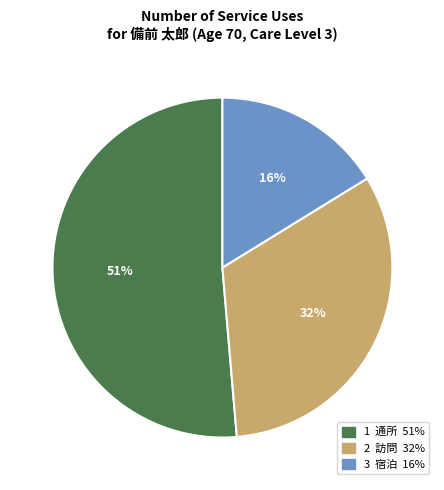

To the nearest percent, what is the difference between the largest and smallest slice percentages?

35%